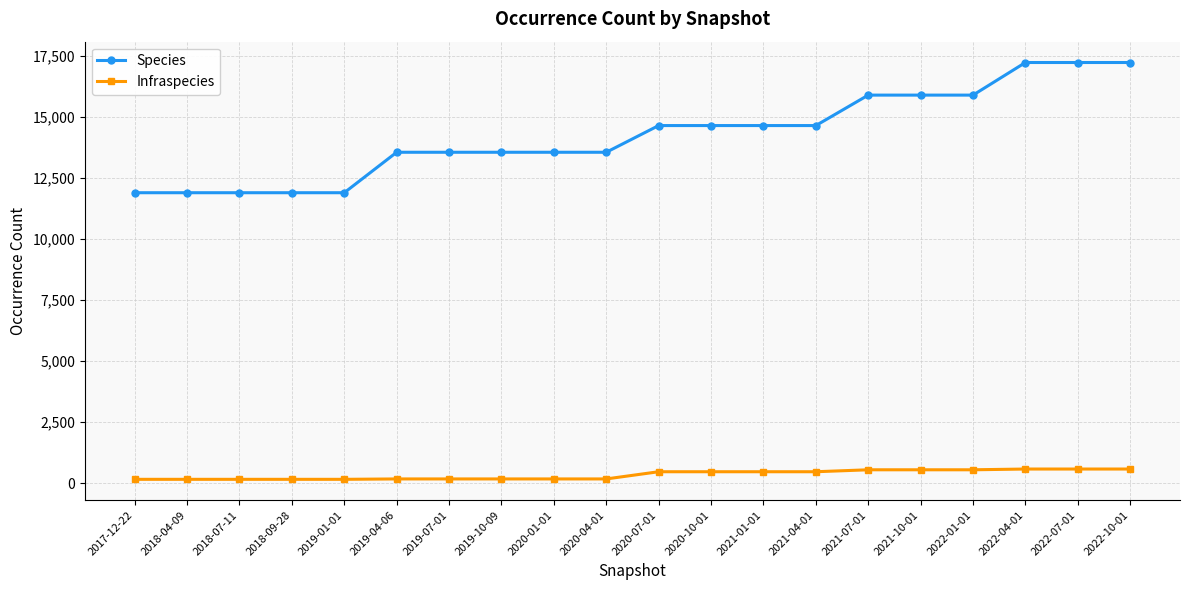

What is the label of the 9th point from the left?

2020-01-01